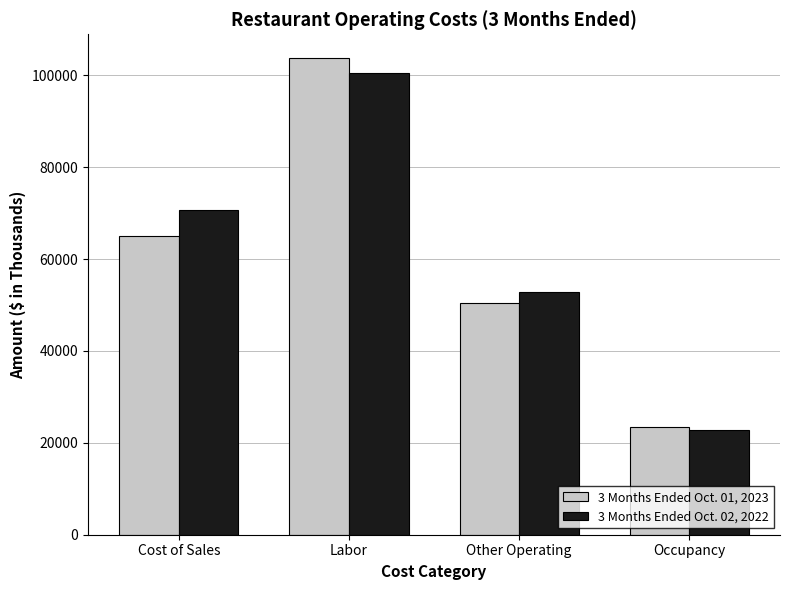

List the series in order of their overall mean, highest first.

3 Months Ended Oct. 02, 2022, 3 Months Ended Oct. 01, 2023